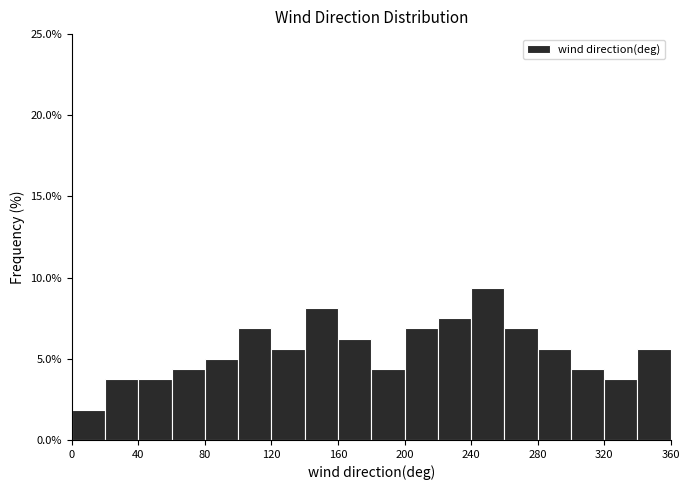

Reading left to right, list every bar in this chart as the range it spans on the x-axis followed by its height. The values are not printed on the chart, so give them approximately, as read against the axis.

0 to 20: 2.0
20 to 40: 4.0
40 to 60: 4.0
60 to 80: 4.5
80 to 100: 5.0
100 to 120: 7.0
120 to 140: 5.5
140 to 160: 8.0
160 to 180: 6.5
180 to 200: 4.5
200 to 220: 7.0
220 to 240: 7.5
240 to 260: 9.5
260 to 280: 7.0
280 to 300: 5.5
300 to 320: 4.5
320 to 340: 4.0
340 to 360: 5.5